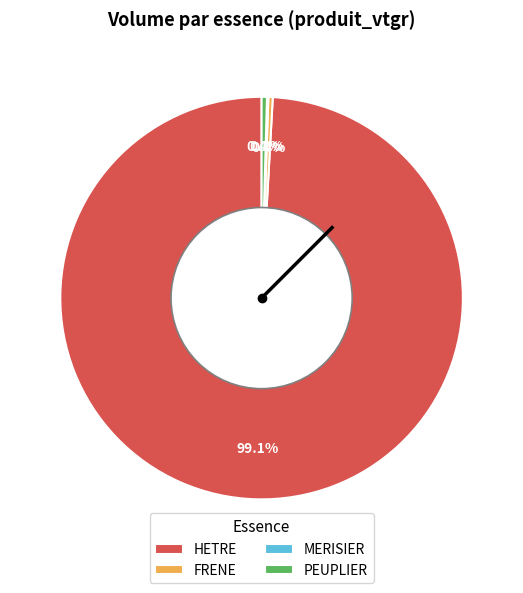

Which category accounts for the majority?

HETRE